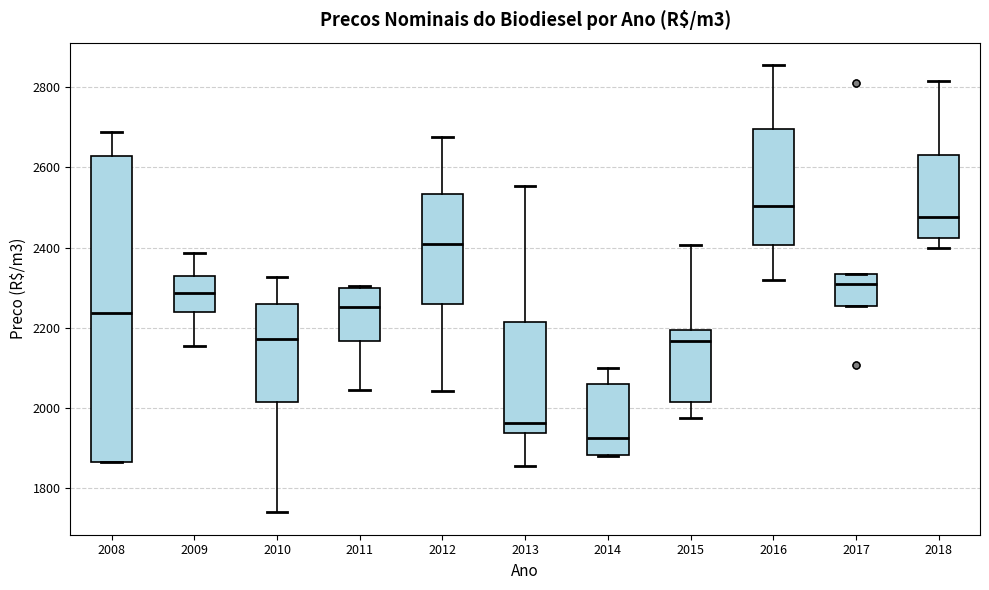

Which box's median line is the highest?

2016